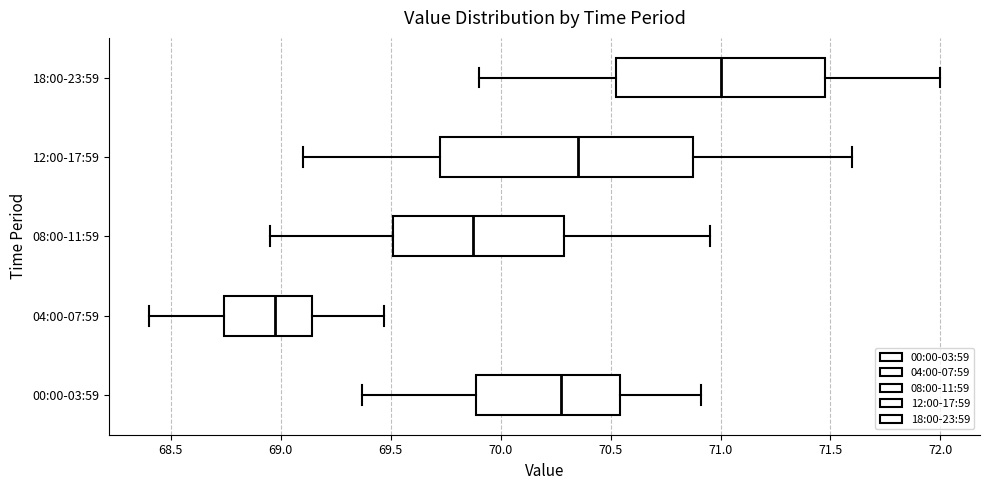

Which box has the furthest to the right median line?

18:00-23:59